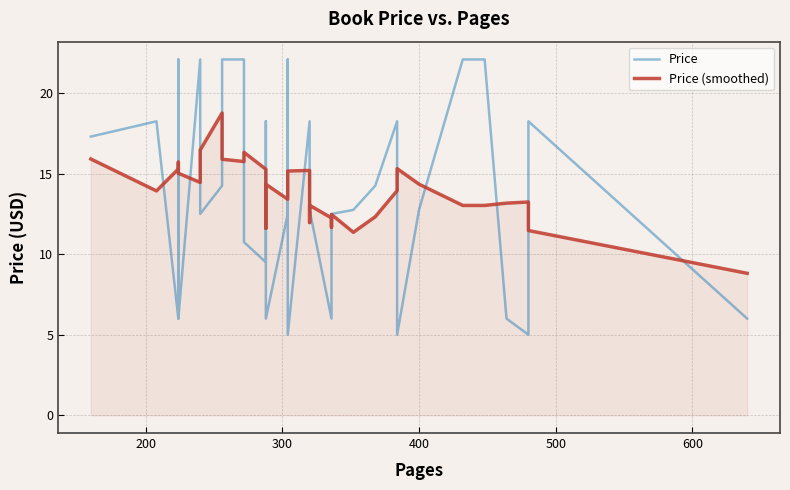

How many intersections are there between Price and Price (smoothed)?

19